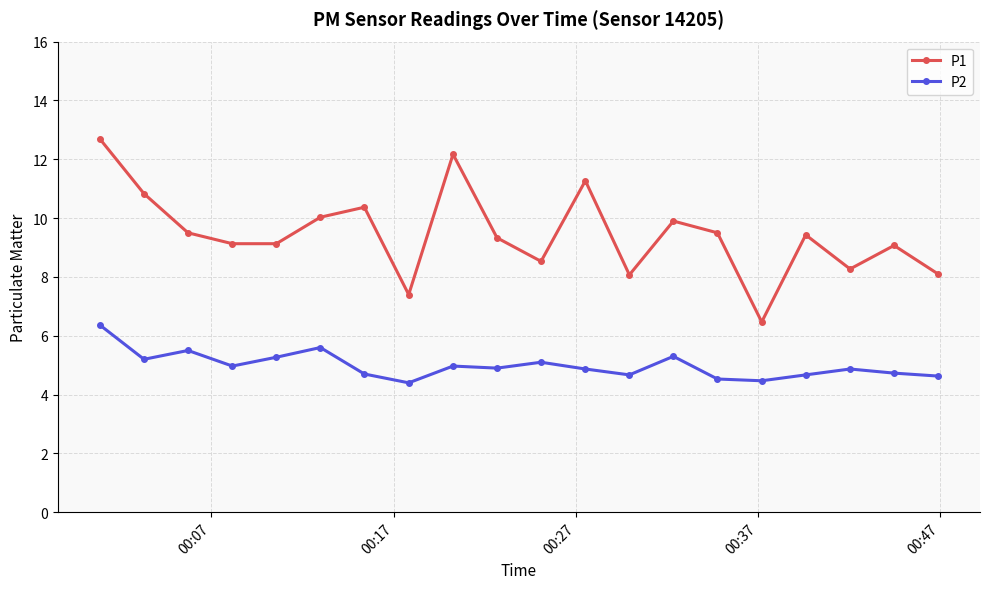

What is the sum of all P1 values?

189.2